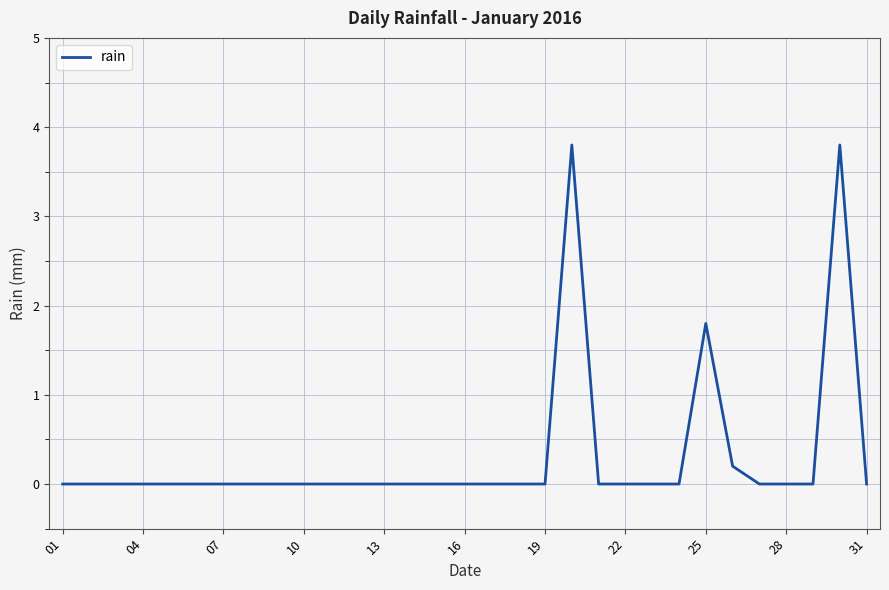

What is the average value?

0.3